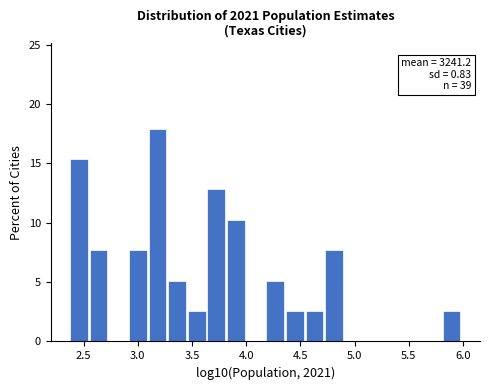

Read against the x-axis, roughly where is the centre of the tallest bar?

3.20